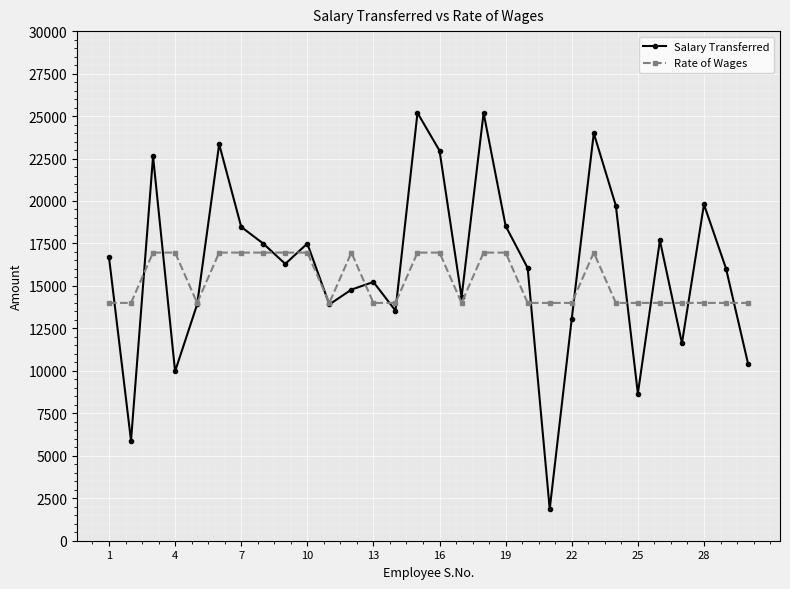

What is the sum of all Rate of Wages values?

458506